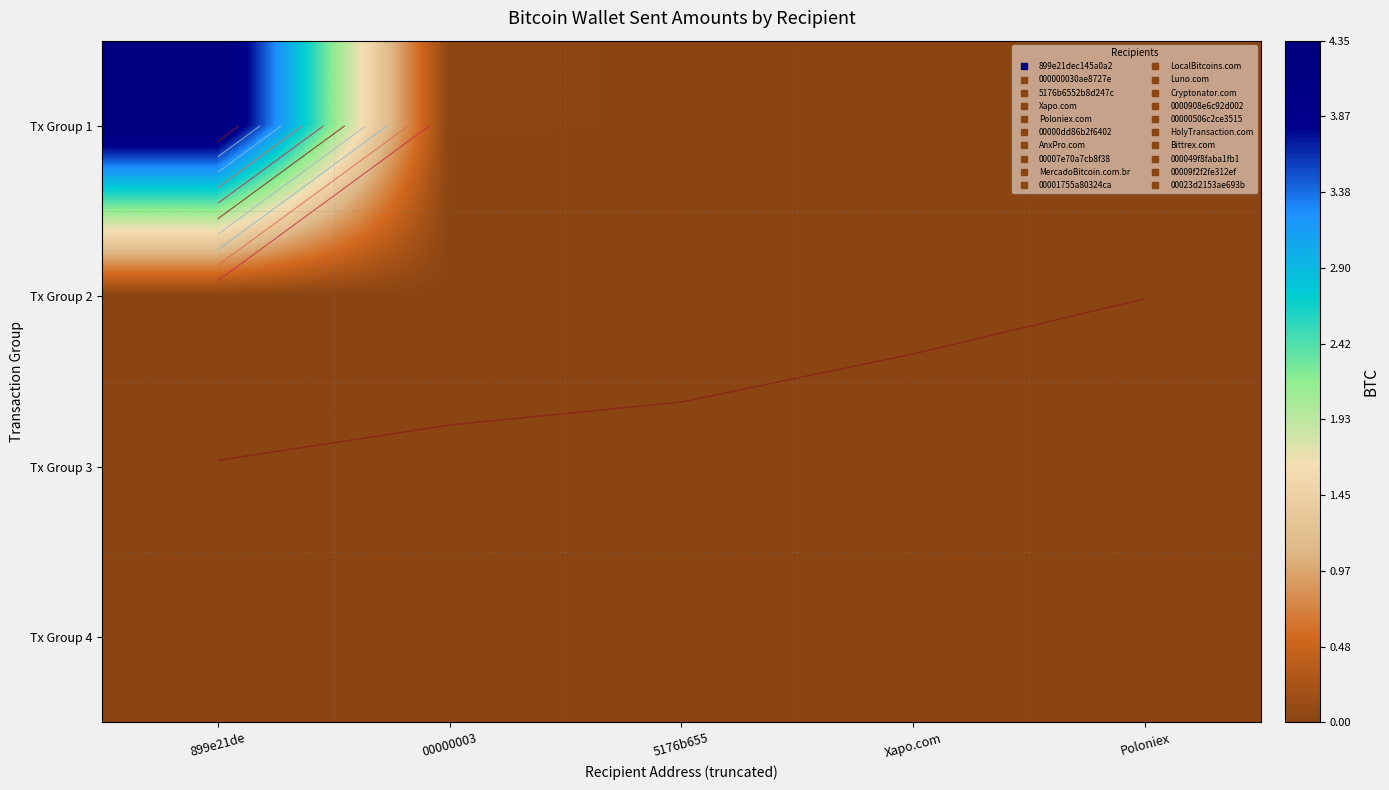

Between Xapo.com and Poloniex, which is larger?

Xapo.com